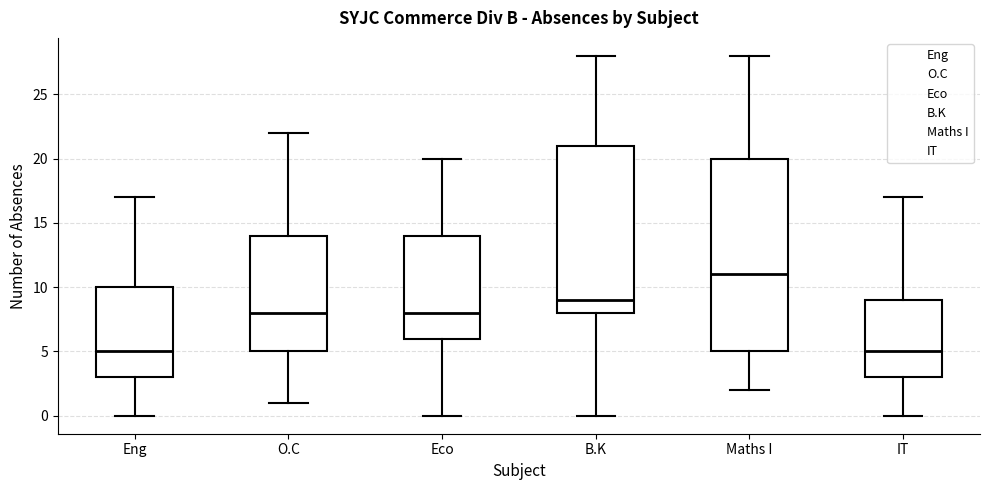

Which box has the highest median line?

Maths I